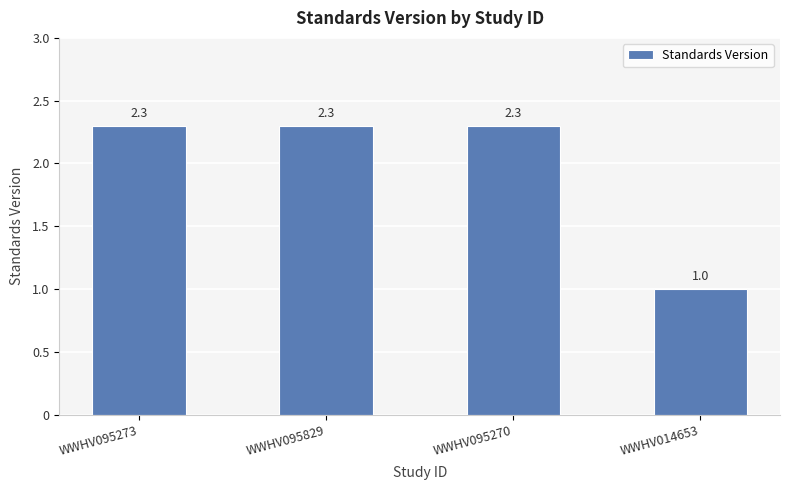

What is the change in value from WWHV095829 to WWHV014653?

-1.3